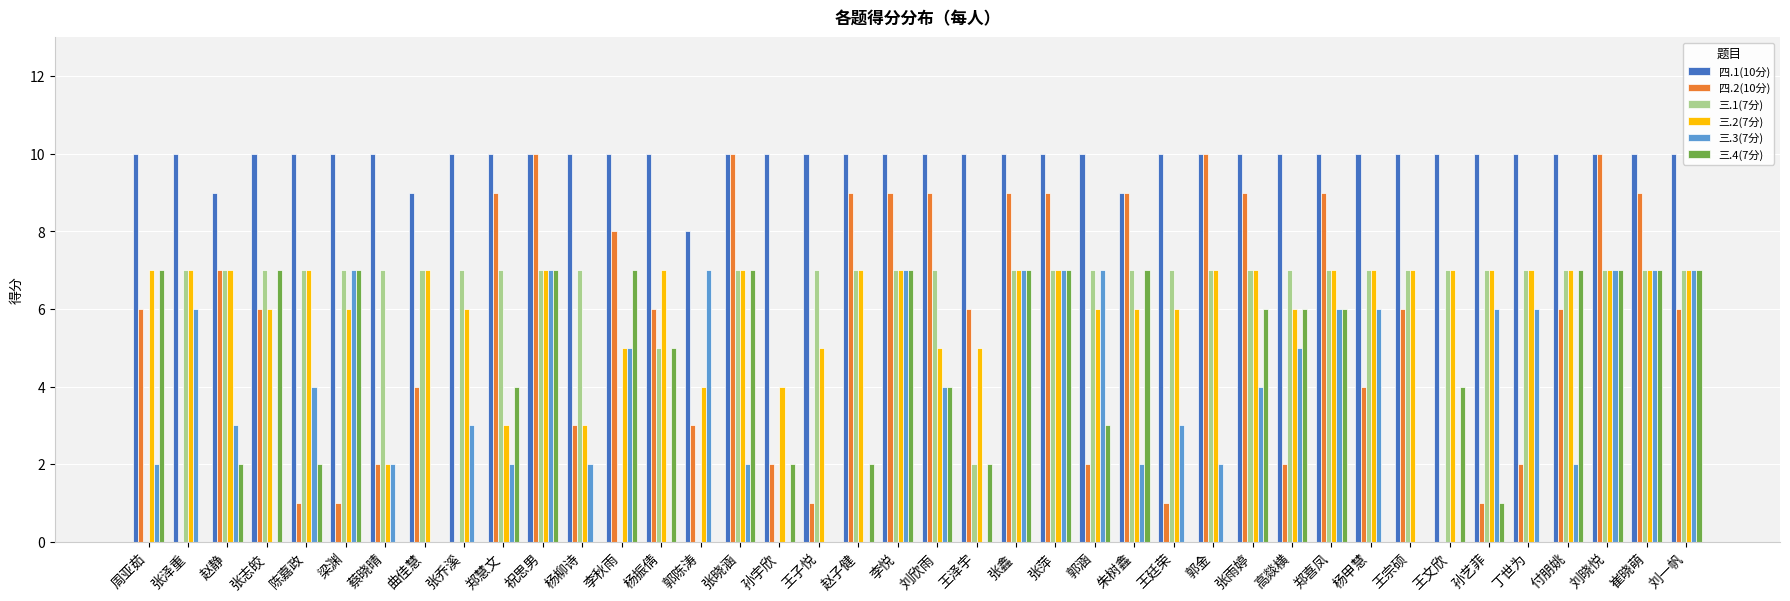

Is it true that 三.4(7分) equals 4 at 郑慧文?

True